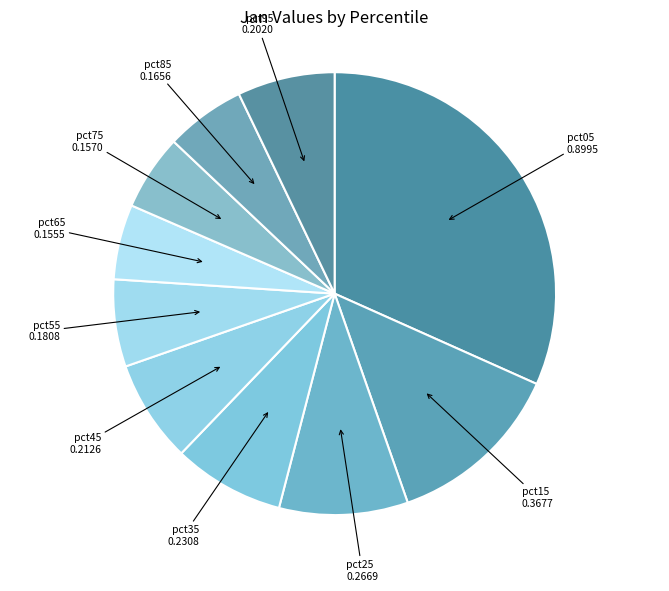

Is it true that pct95 is 7% of the pie?

True